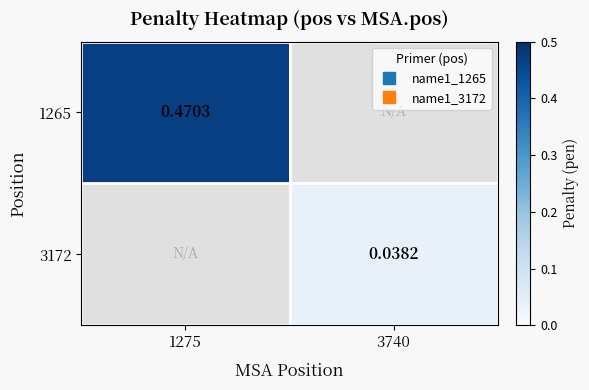

Is it true that 3172 equals 0.1 at 3740?

False